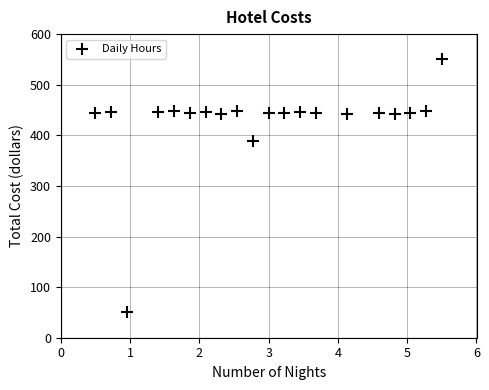

What is the range of X values (max minus min)?

5.0